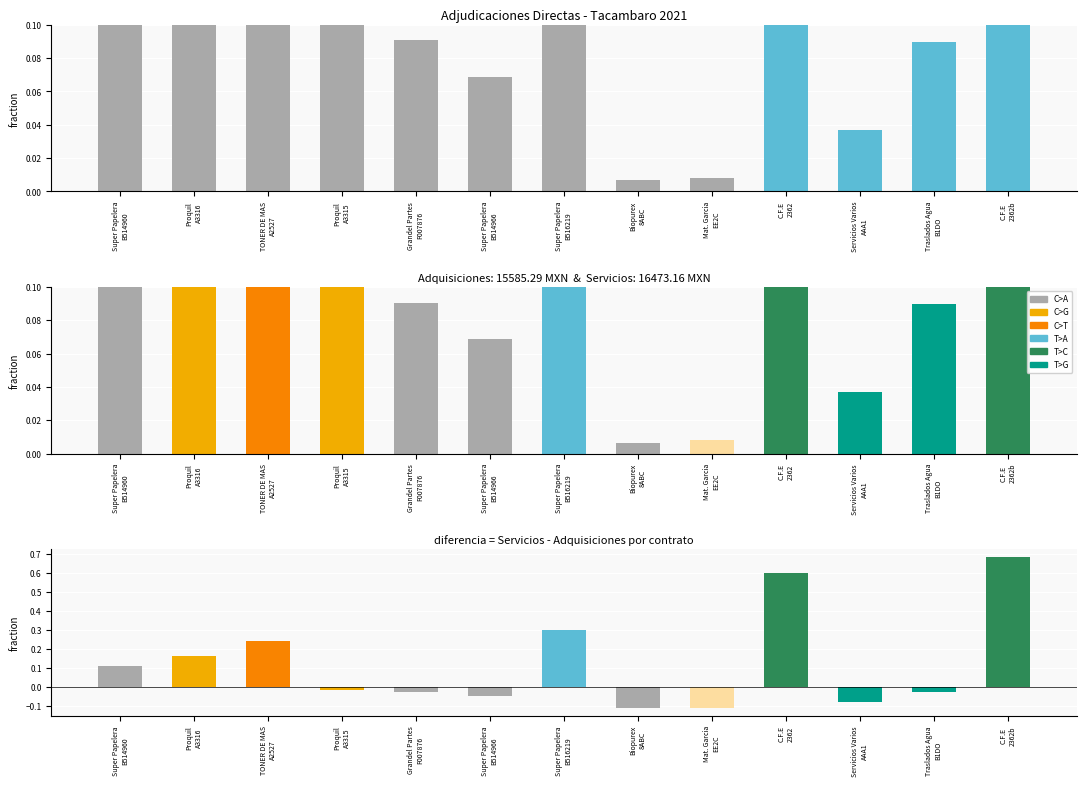

Is the value of difference at Super Papelera
B514966 greater than the value of All contracts at Grandel Partes
F007876?

No